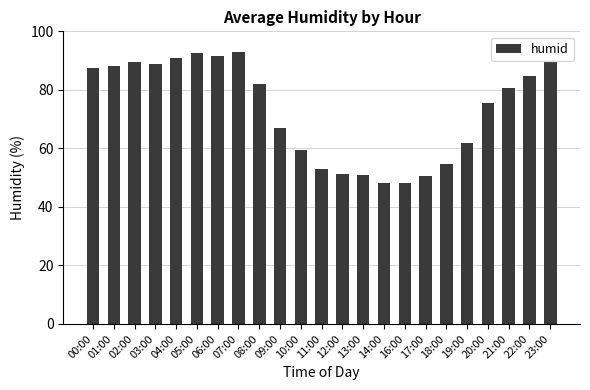

What is the greatest value displayed?

92.9